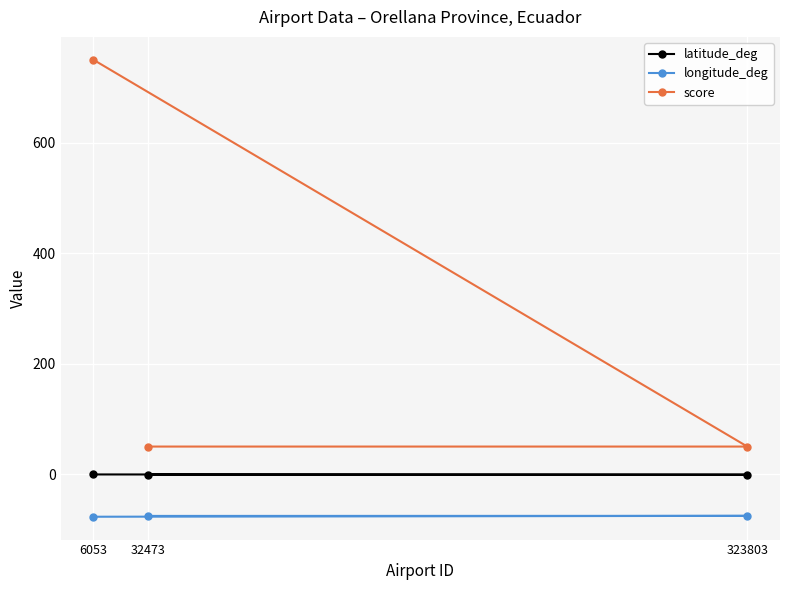

Read the longitude_deg value at 32473.

-75.5